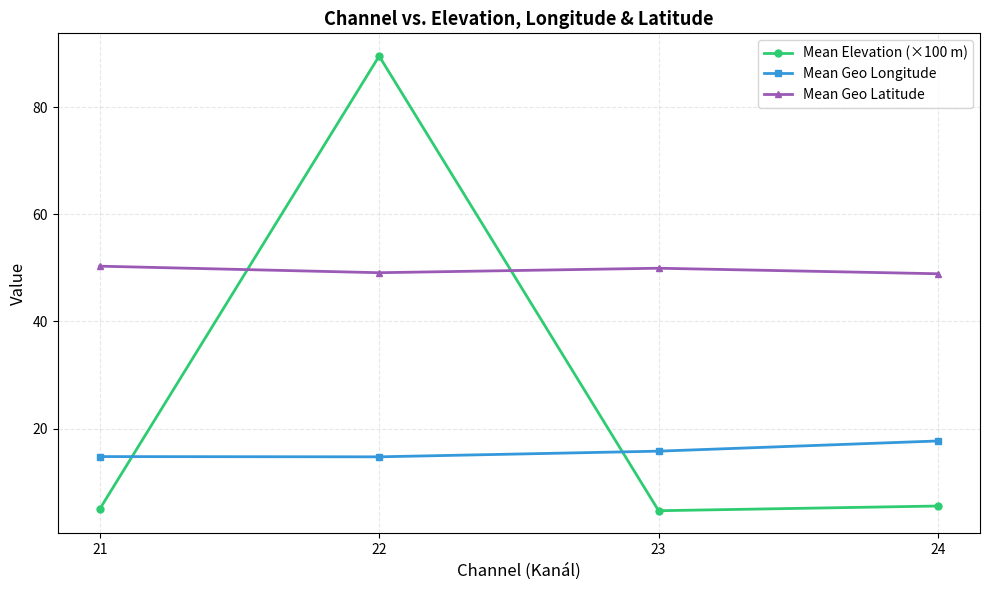

In Mean Elevation (×100 m), how many points are higher than both neighbors (excluding endpoints)?

1